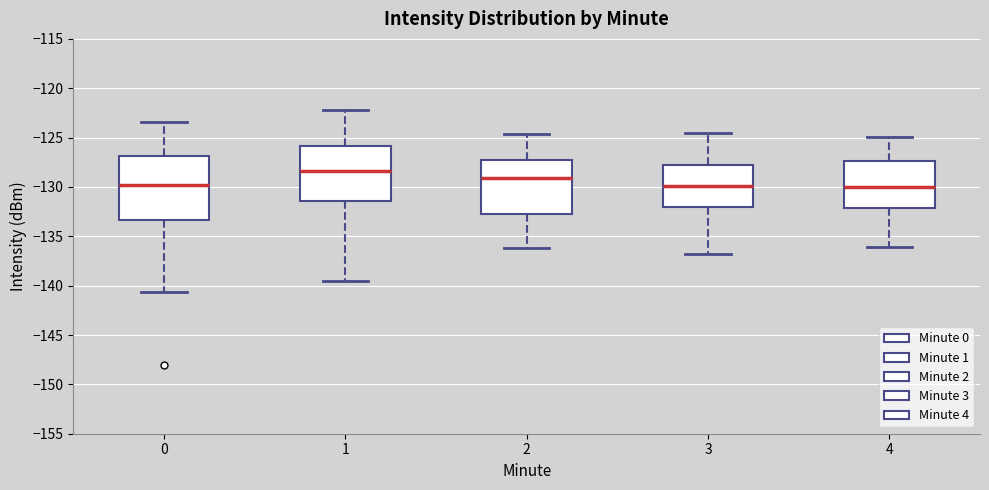

Where does the upper whisker of the box at x = 3 end on the y-axis? The values are not printed on the chart, so give them approximately, as read against the axis.

-124.5